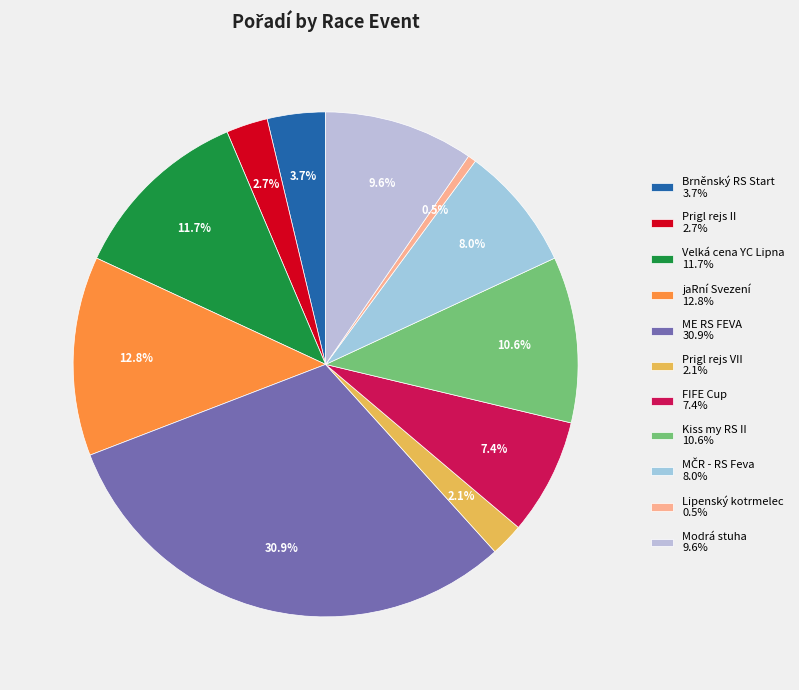

Which has a higher value, Velká cena YC Lipna or Prigl rejs II?

Velká cena YC Lipna